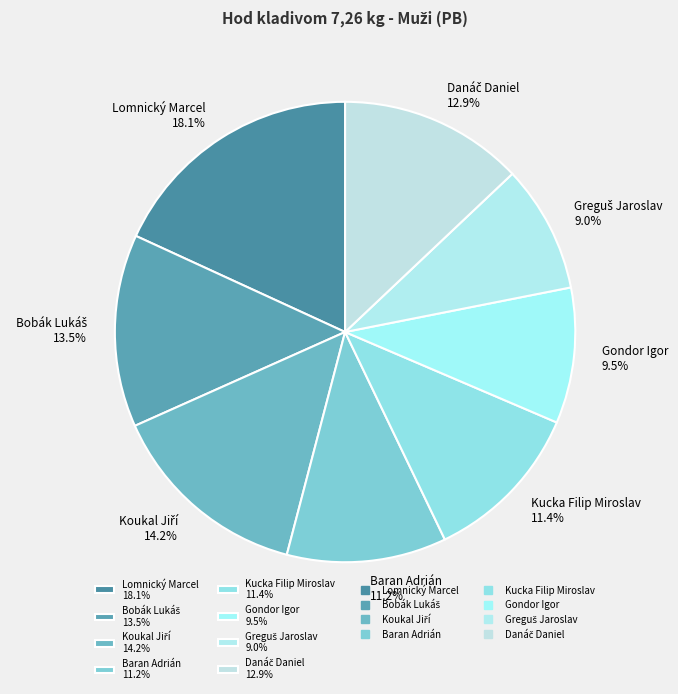

Which has a higher value, Lomnický Marcel 18.1% or Gondor Igor 9.5%?

Lomnický Marcel 18.1%